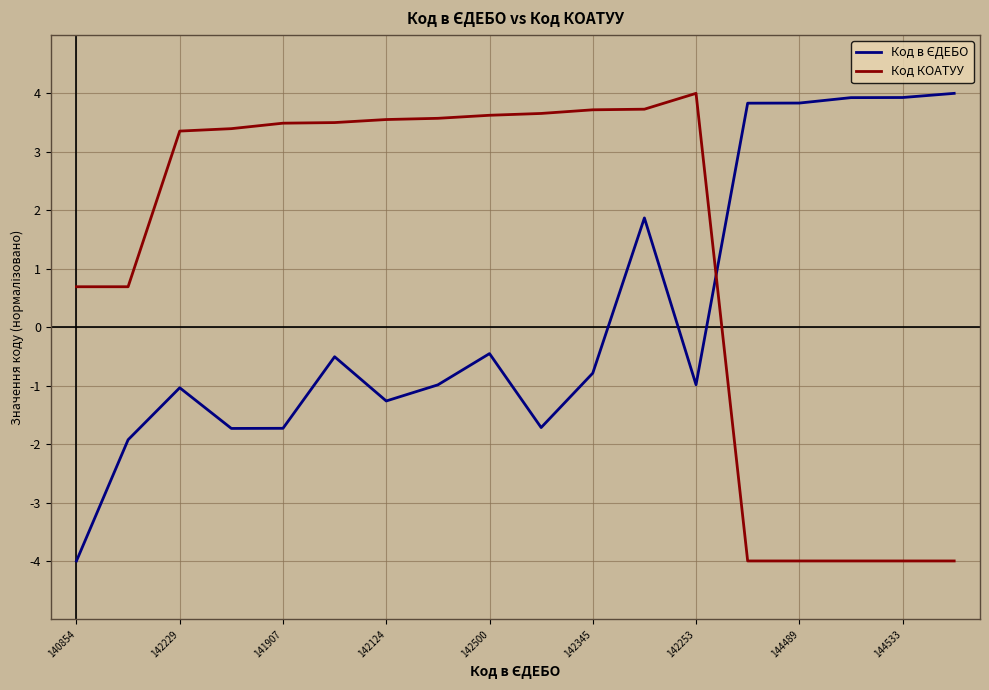

What is the minimum value shown in the chart?

-4.0